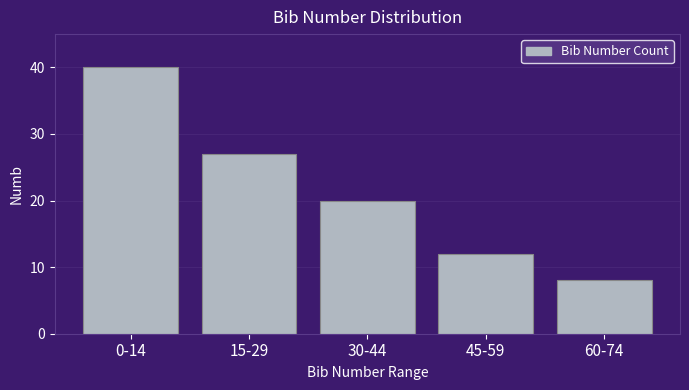

Reading left to right, what are all the values shown in this chart?

40	27	20	12	8